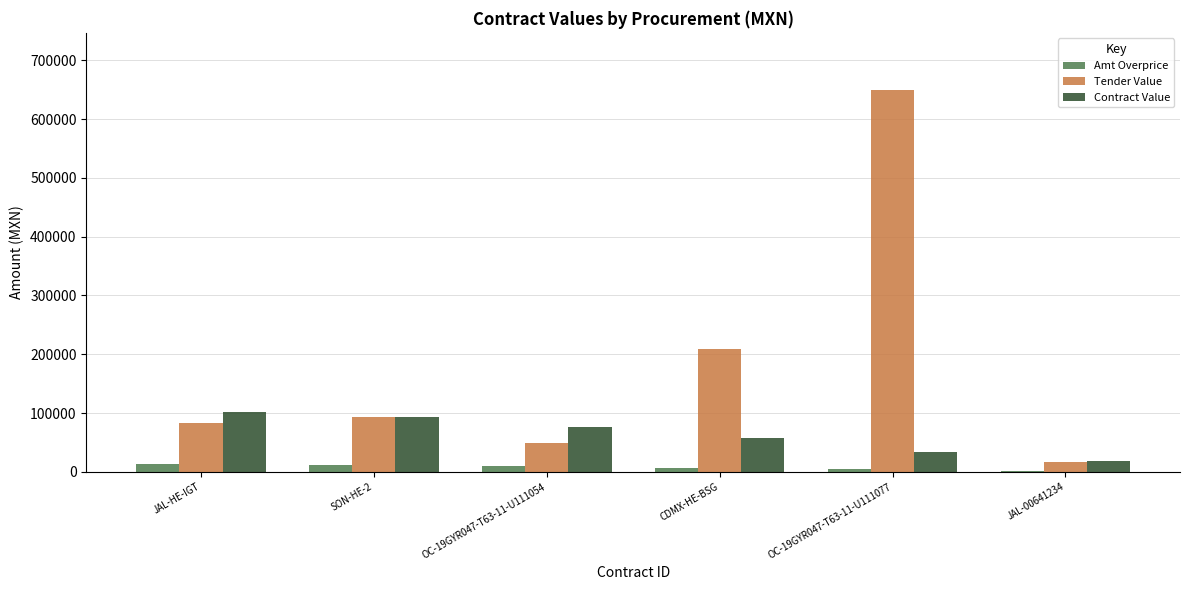

What position from the right is JAL-00641234?

1